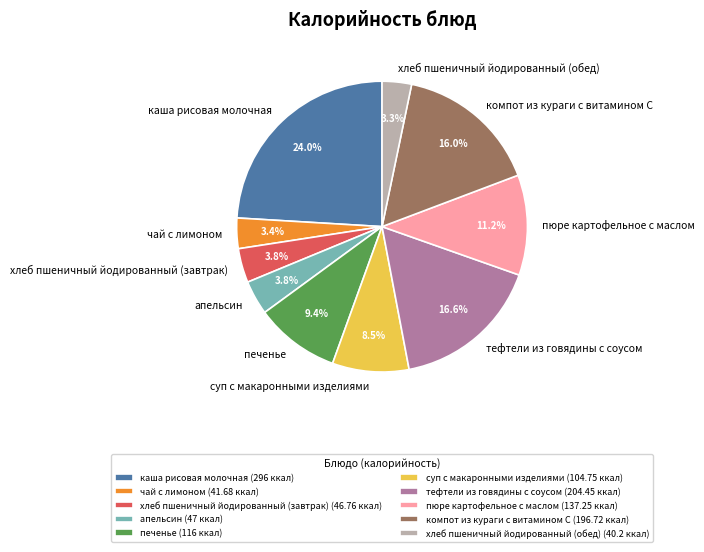

Does апельсин represent more than half of the total?

No